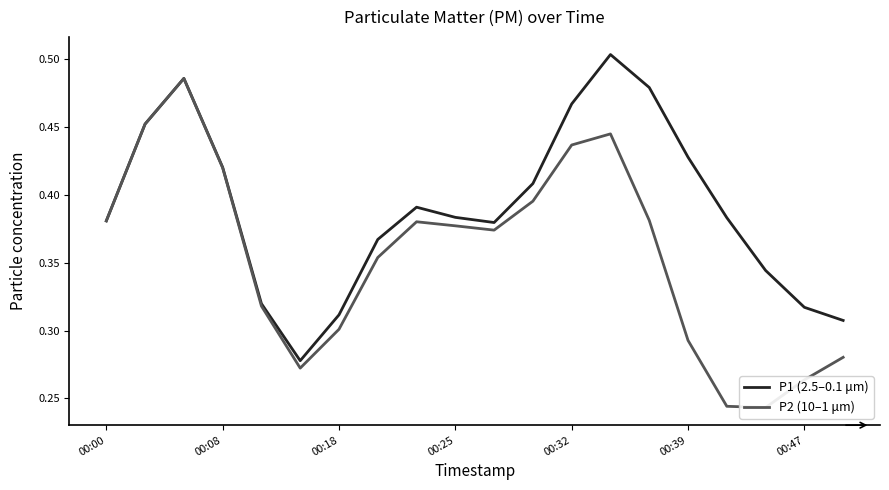

What is the maximum value shown in the chart?

0.5